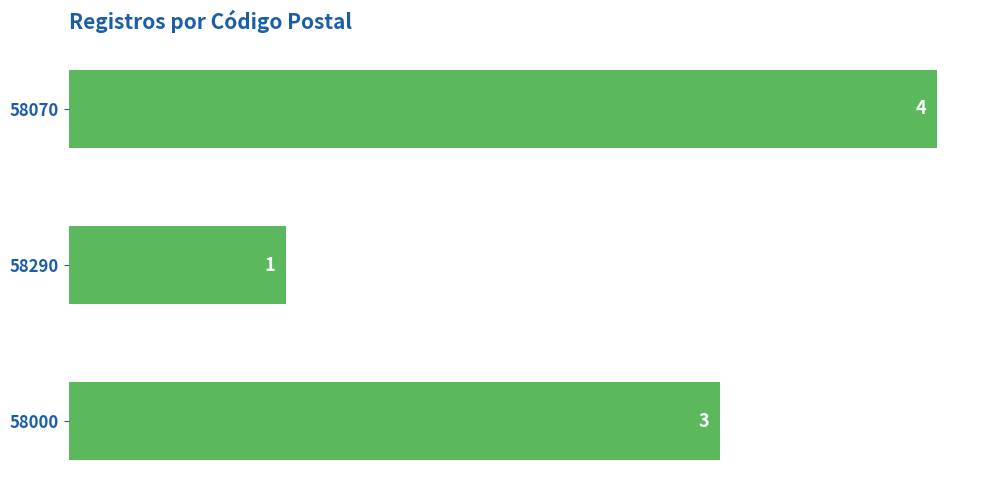

The chart shows a value of 3 at 58000. True or false?

True